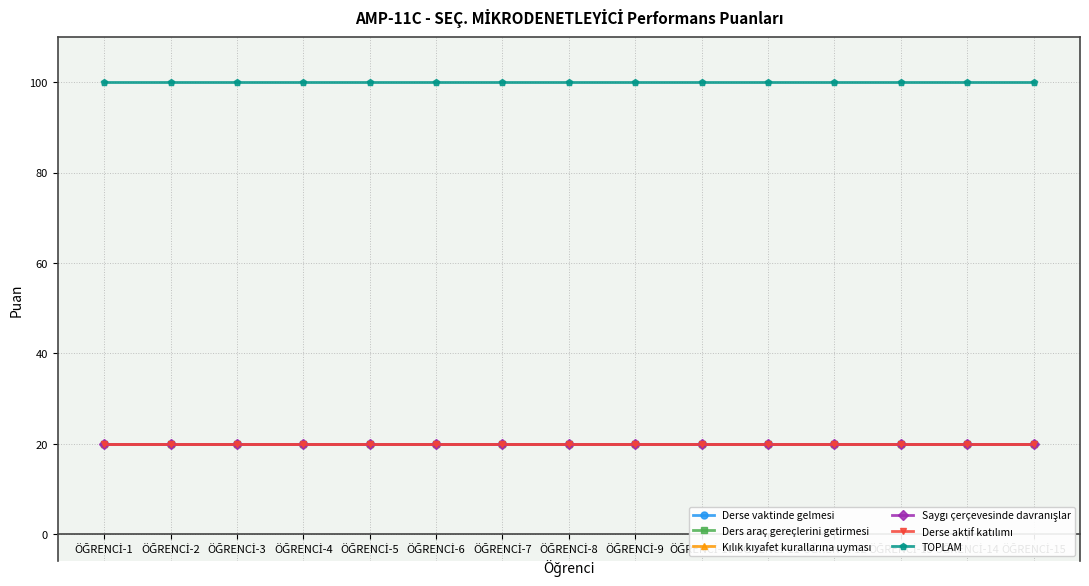

True or false: Derse aktif katılımı and Kılık kıyafet kurallarına uyması cross at least once.

False